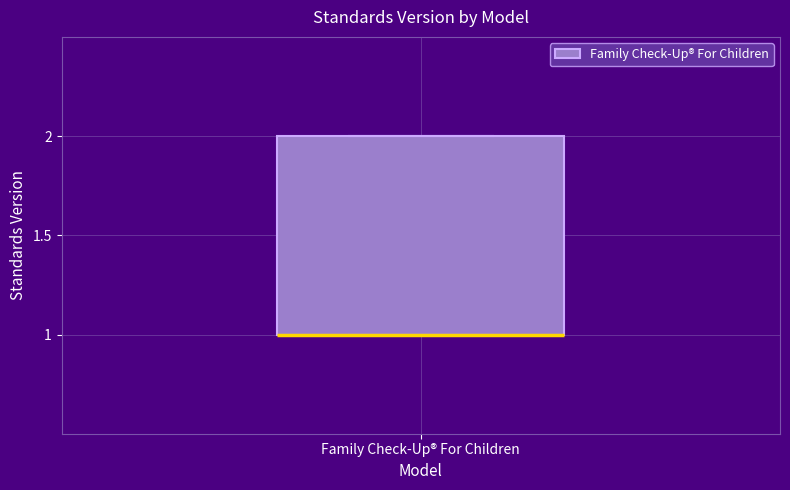

Read this box plot against the y-axis: the position of the median line, the range covered by the box, and the ends of both whiskers. The values are not printed on the chart, so give them approximately, as read against the axis.

median 1 (drawn on the box's lower edge), box 1 to 2, whiskers 1 to 2